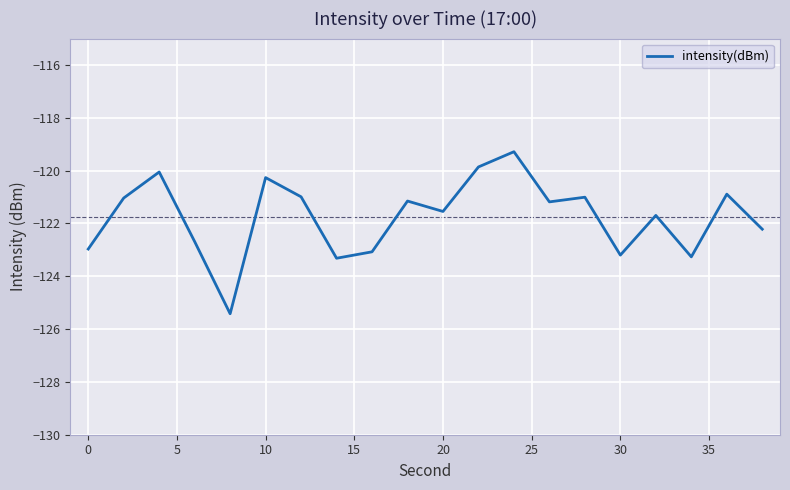

What is the maximum value shown in the chart?

-119.3